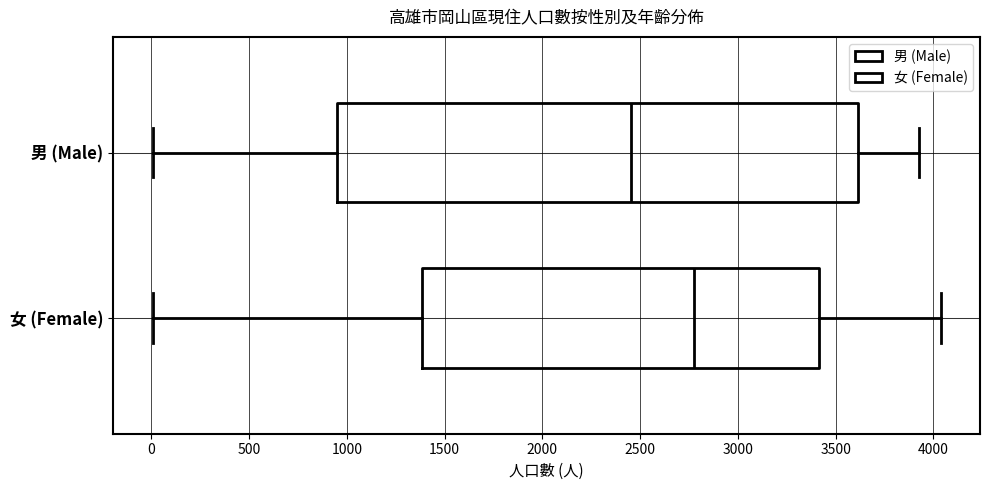

Reading bottom to top, transcribe this box plot: for each box, give where its median line is, the range the box spans, and where its two whiskers end, as read against the x-axis. The values are not printed on the chart, so give them approximately, as read against the axis.

女 (Female): median 2800, box 1400 to 3400, whiskers 0 to 4050
男 (Male): median 2450, box 950 to 3600, whiskers 0 to 3950